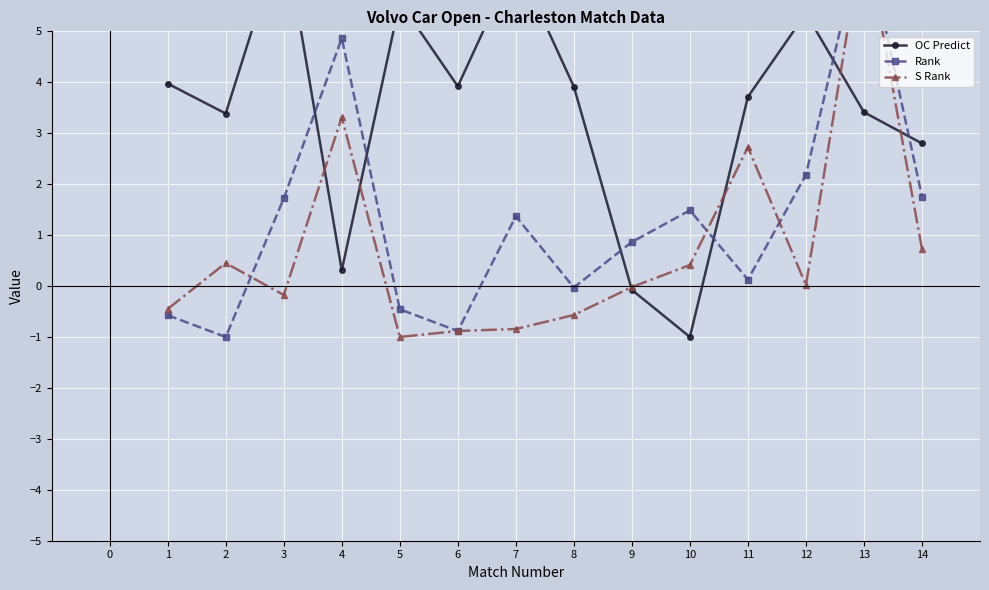

What is the average value of the Rank series?

1.3